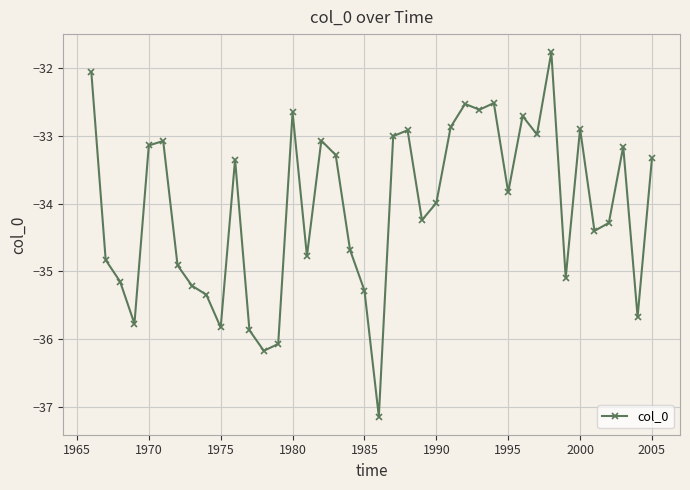

What is the value of the 4th point from the left?

-35.8